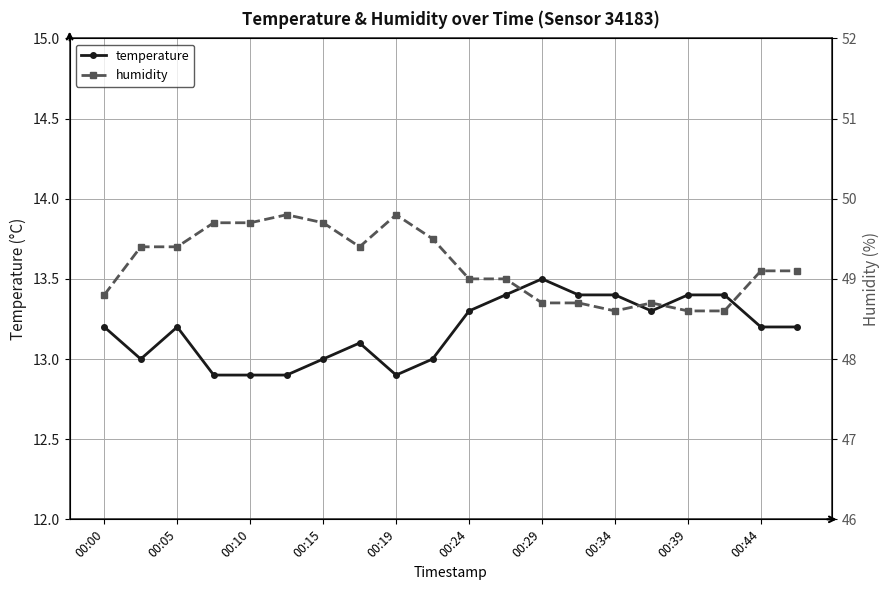

Is it true that temperature equals 18.6 at 00:00?

False